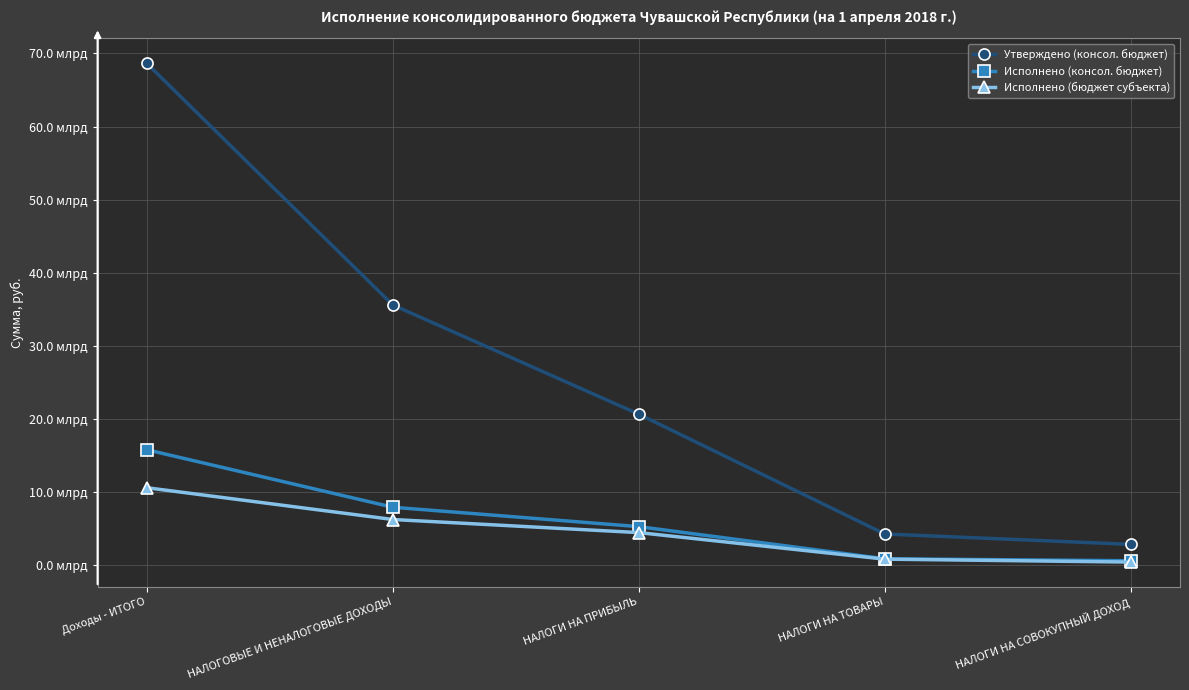

Reading right to left, extract all data points from this chart.

Утверждено (консол. бюджет): НАЛОГИ НА СОВОКУПНЫЙ ДОХОД=2814586233.0	НАЛОГИ НА ТОВАРЫ=4232709020.0	НАЛОГИ НА ПРИБЫЛЬ=20629436755.0	НАЛОГОВЫЕ И НЕНАЛОГОВЫЕ ДОХОДЫ=35578069906.4	Доходы - ИТОГО=68641180207.8
Исполнено (консол. бюджет): НАЛОГИ НА СОВОКУПНЫЙ ДОХОД=571511335.1	НАЛОГИ НА ТОВАРЫ=840255237.7	НАЛОГИ НА ПРИБЫЛЬ=5239527265.4	НАЛОГОВЫЕ И НЕНАЛОГОВЫЕ ДОХОДЫ=7895721756.6	Доходы - ИТОГО=15764418692.6
Исполнено (бюджет субъекта): НАЛОГИ НА СОВОКУПНЫЙ ДОХОД=390742529.6	НАЛОГИ НА ТОВАРЫ=790421973.4	НАЛОГИ НА ПРИБЫЛЬ=4423981703.1	НАЛОГОВЫЕ И НЕНАЛОГОВЫЕ ДОХОДЫ=6217108410.6	Доходы - ИТОГО=10565983796.0